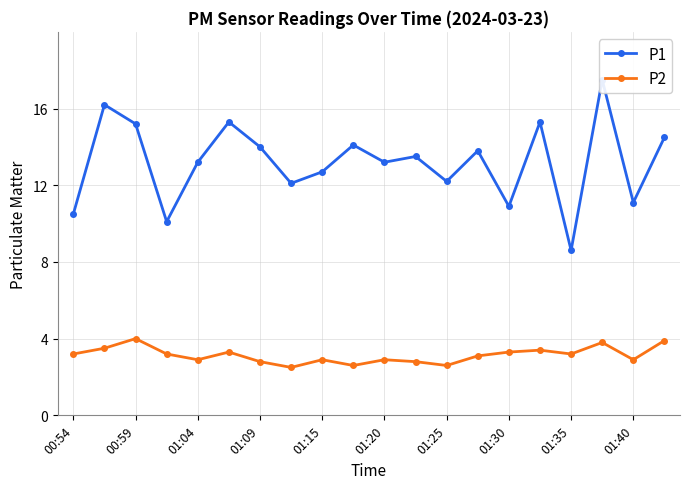

What is the minimum value for P2?

2.5